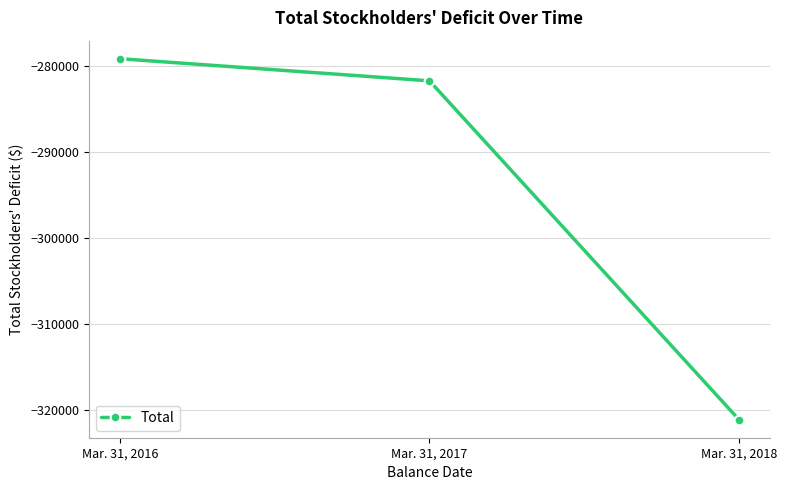

What is the change in value from Mar. 31, 2016 to Mar. 31, 2017?

-2573